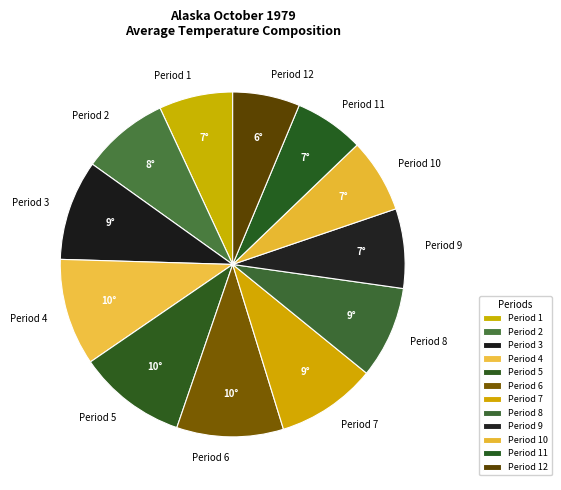

Is it true that Period 8 is 9% of the pie?

True